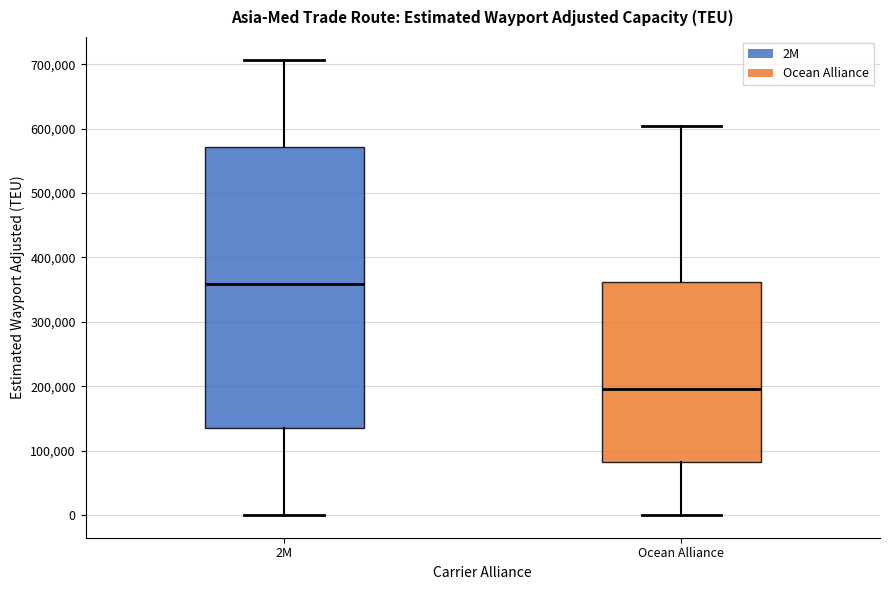

Comparing the boxes themselves (not the whiskers), which one is the tallest?

2M